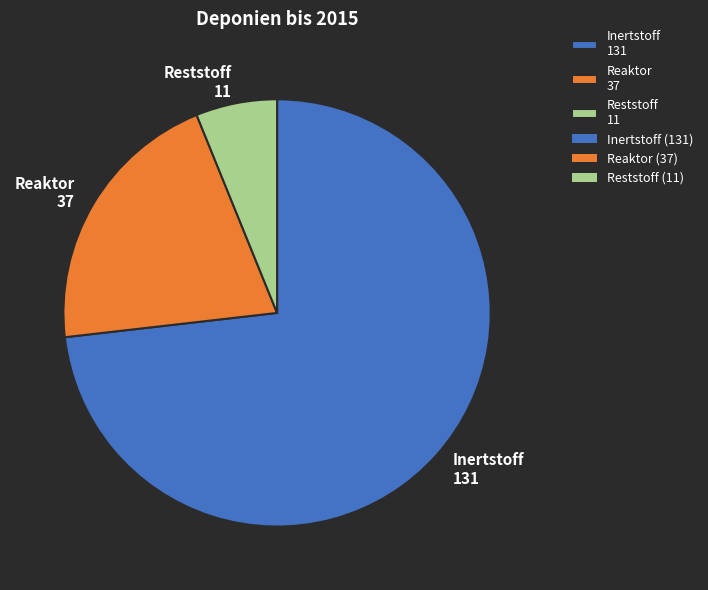

Is it true that Reaktor 37 is 28% of the pie?

False